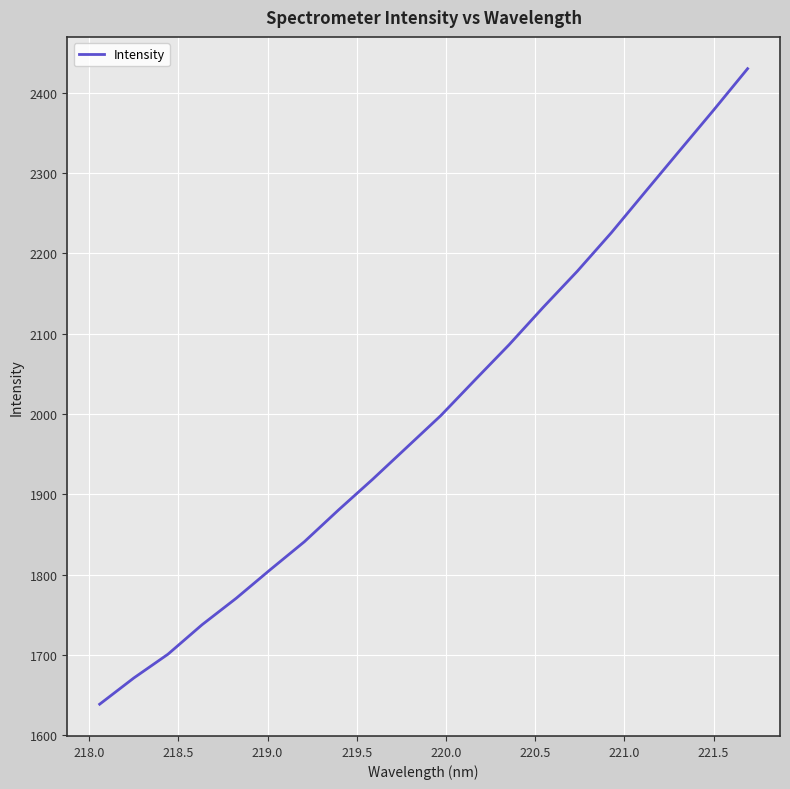

True or false: there are more than 1 points higher than both neighbors.

False